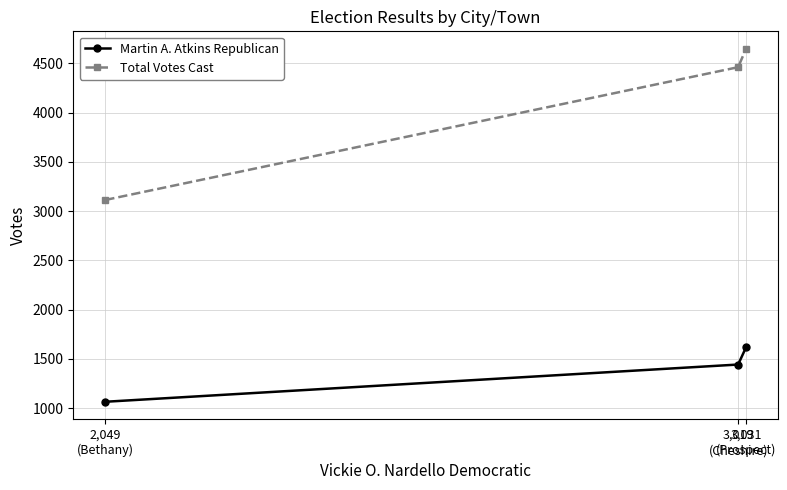

Which series has the largest range (max minus min)?

Total Votes Cast